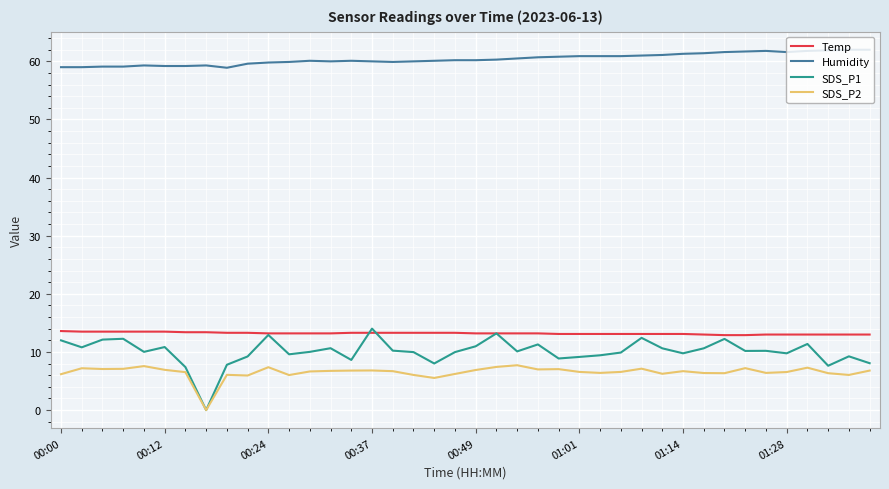

How many values in SDS_P2 are above zero?

39